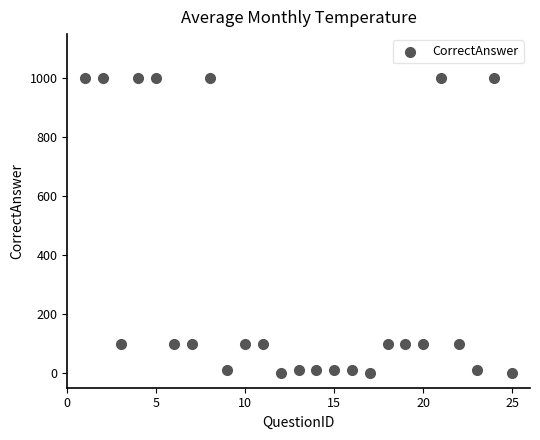

What is the range of X values (max minus min)?

24